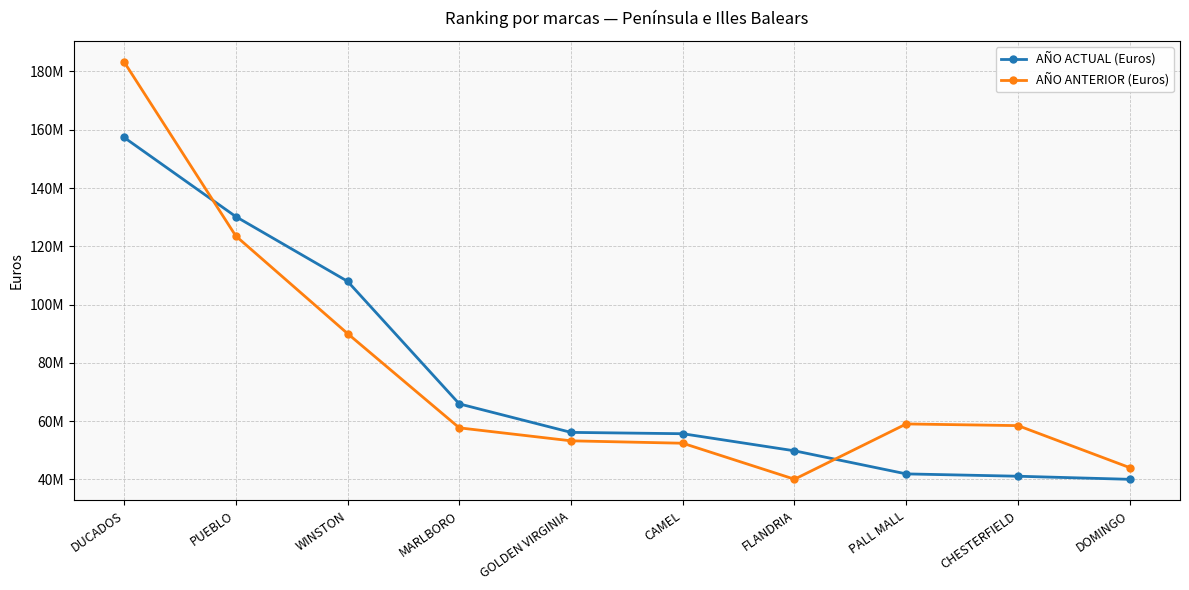

What position from the left is DOMINGO?

10